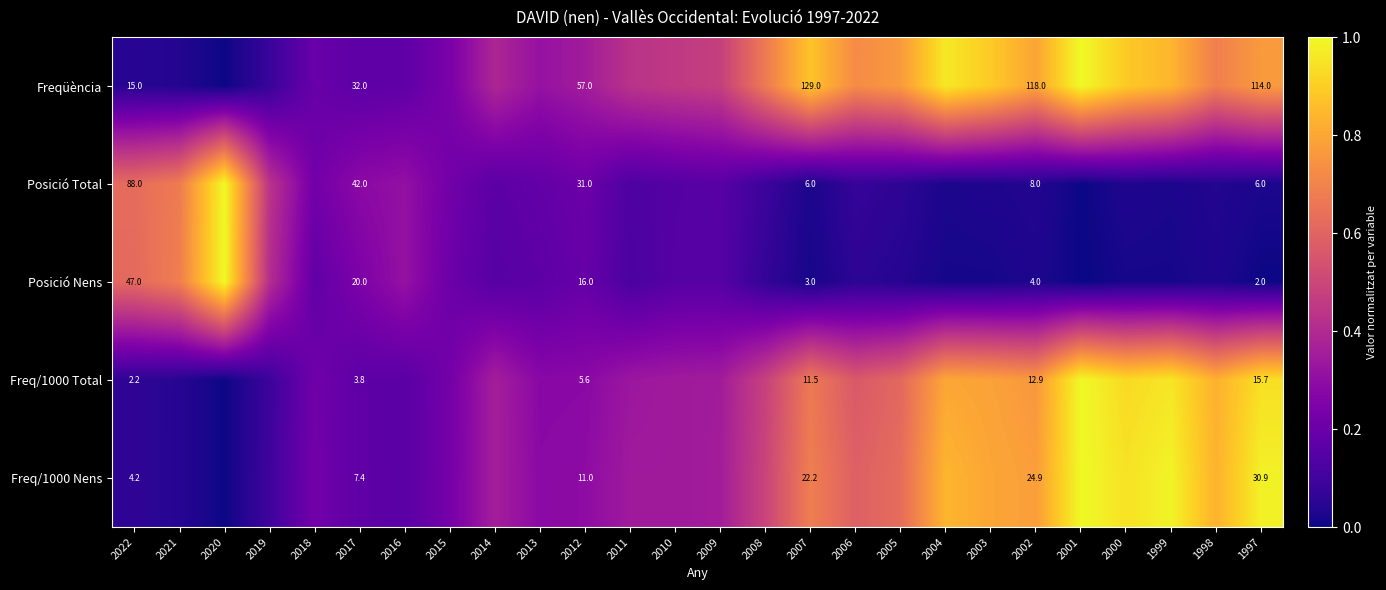

The value of Freq/1000 Nens at 2019 is 0.1. True or false?

True